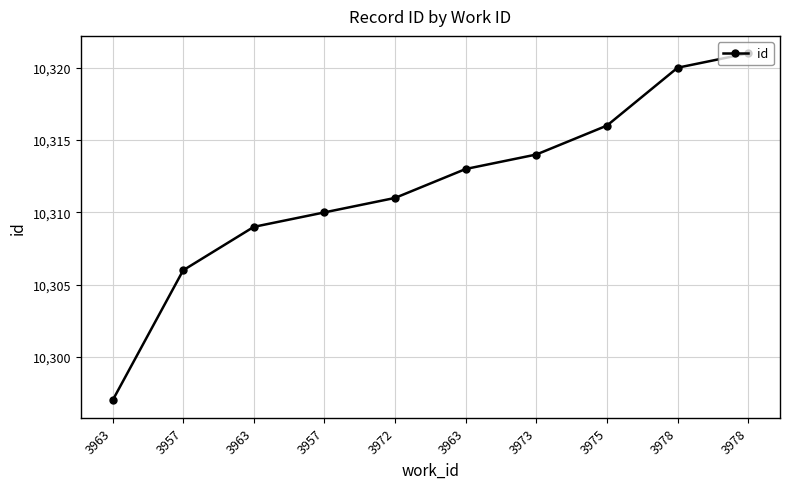

Does the chart have visible grid lines?

Yes